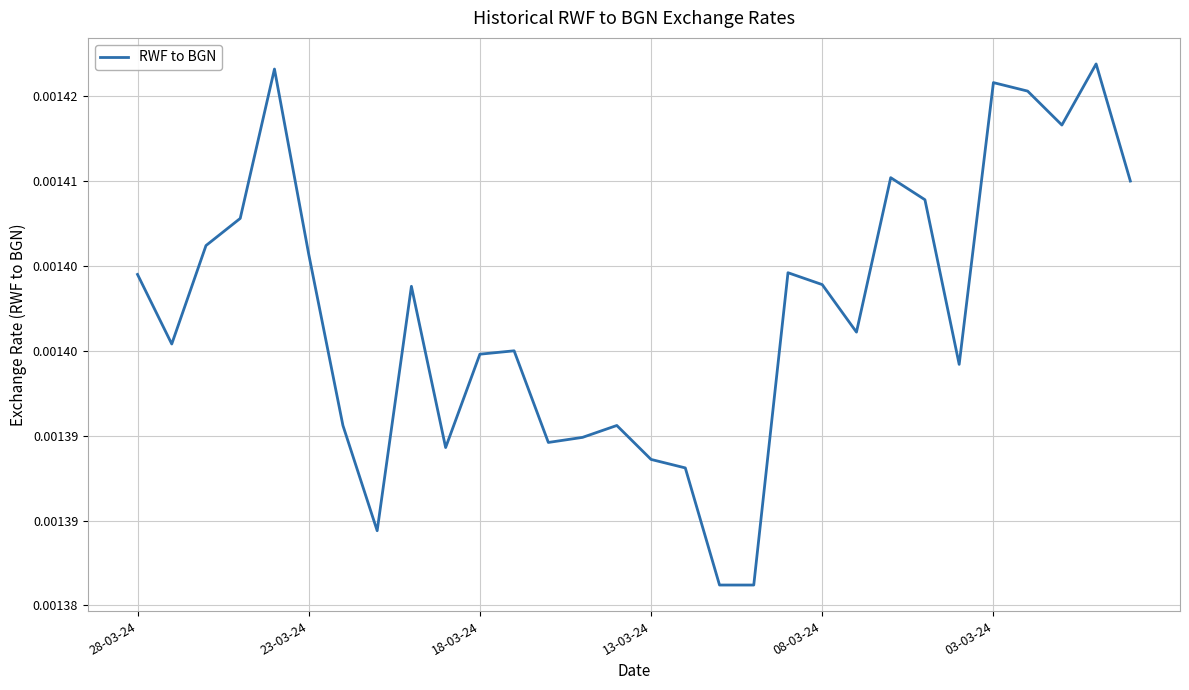

True or false: the data has more than 2 interior local peaks.

True